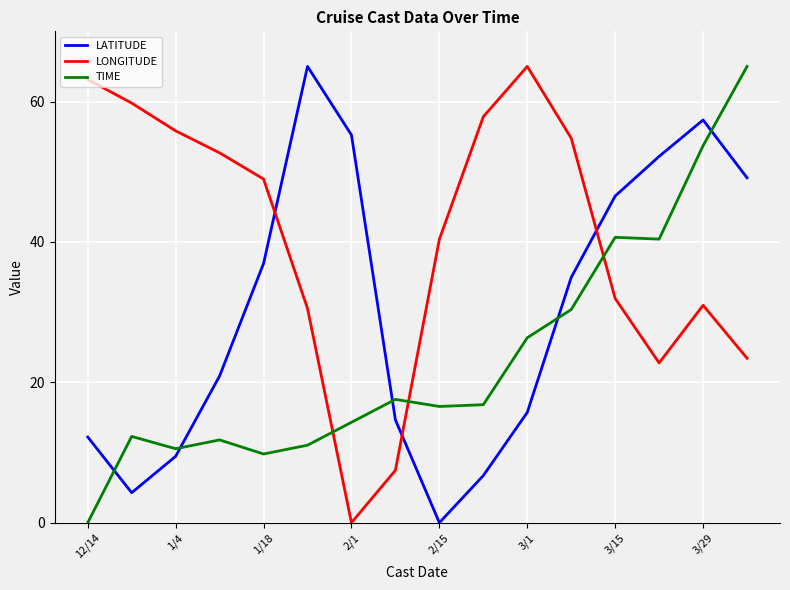

Which series has the largest total across all categories?

LONGITUDE